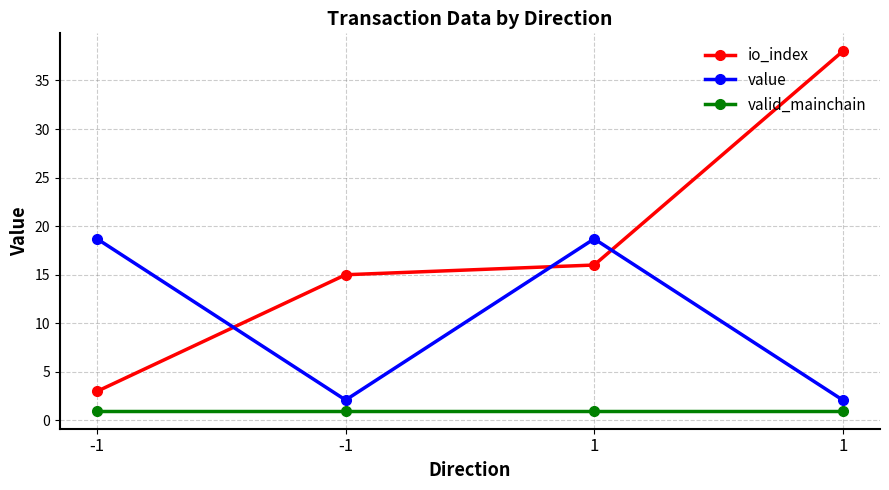

What are all the series names shown in the legend?

io_index, value, valid_mainchain